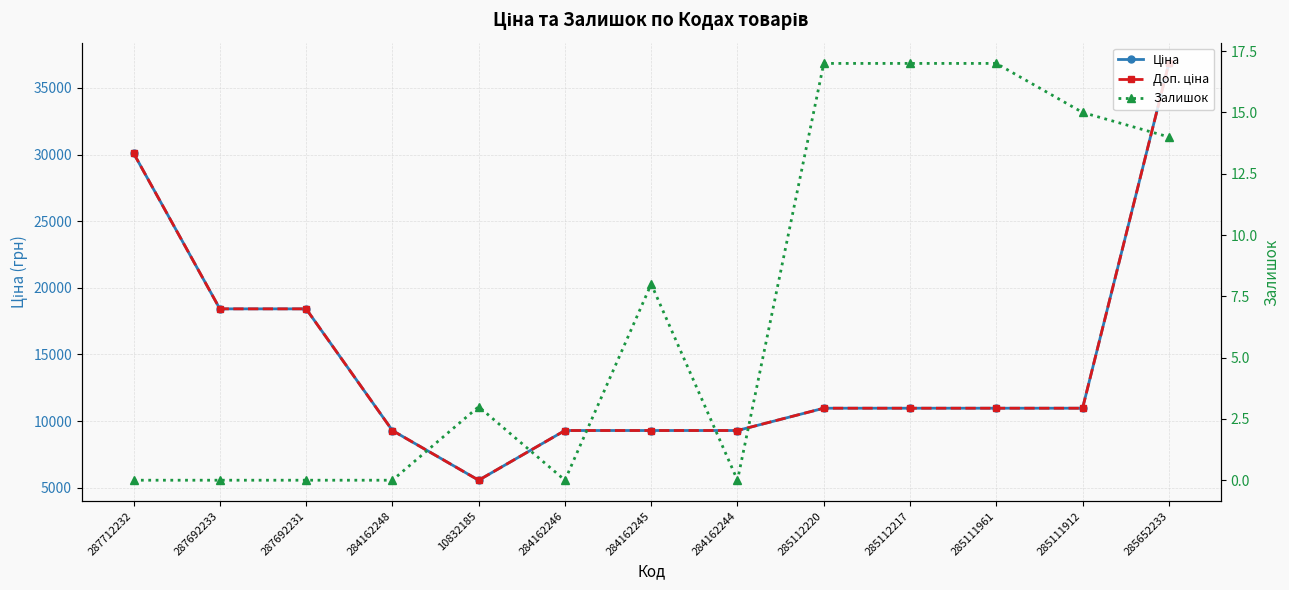

What is the maximum value shown in the chart?

36841.8